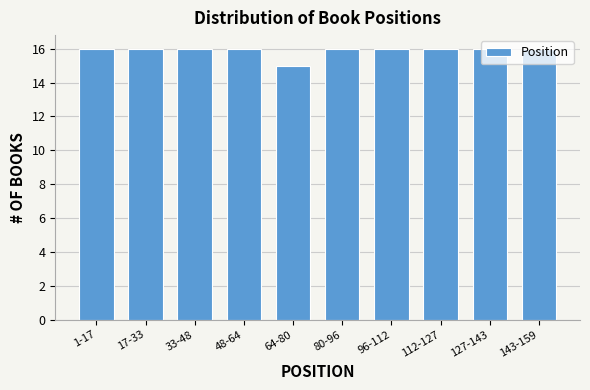

What is the value of the 4th bar from the left?

16